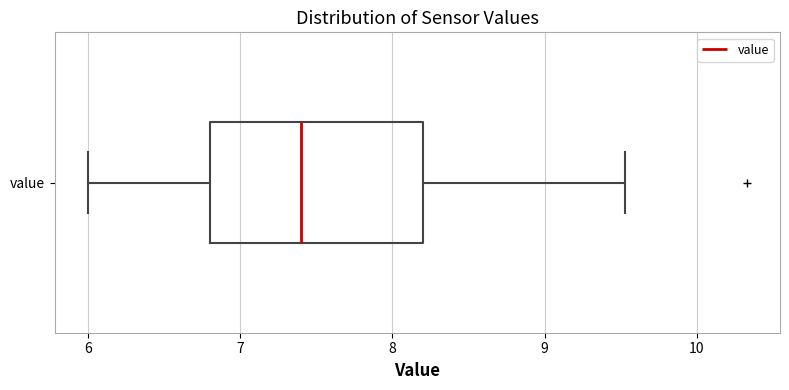

Read this box plot against the x-axis: the position of the median line, the range covered by the box, and the ends of both whiskers. The values are not printed on the chart, so give them approximately, as read against the axis.

median 7.4, box 6.8 to 8.2, whiskers 6.0 to 9.5